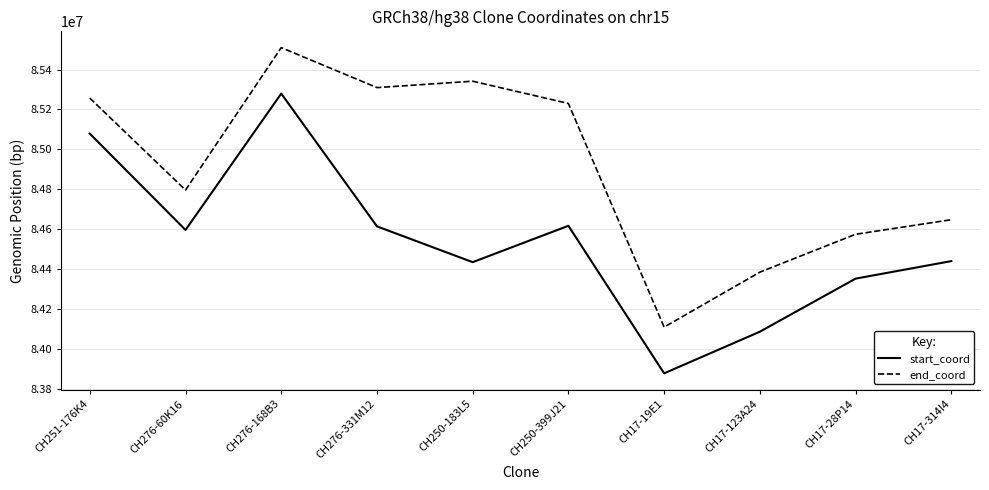

At which label does start_coord first exceed 84596352?

CH251-176K4